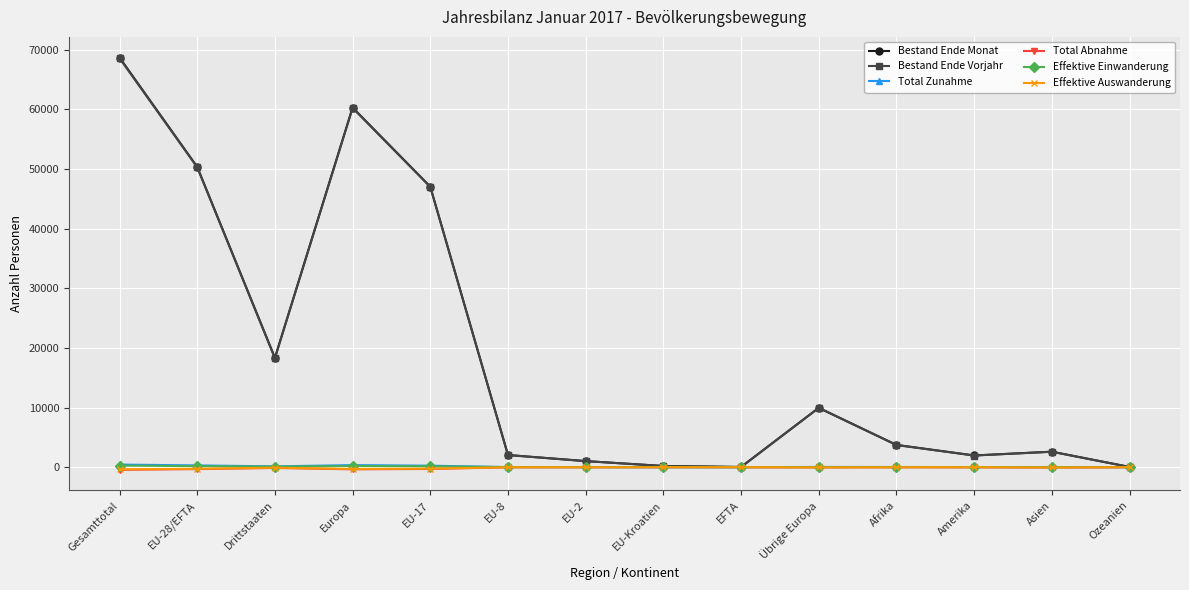

What is the label of the 14th point from the right?

Gesamttotal